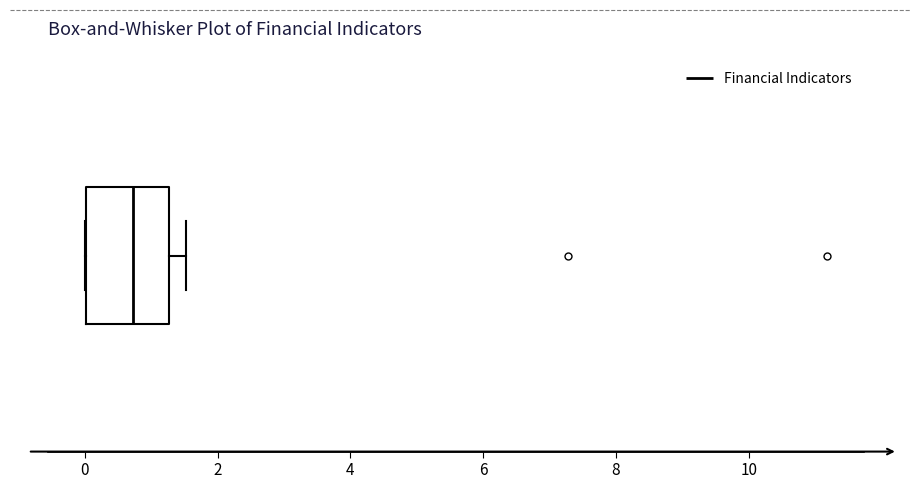

Transcribe this box plot: give where the median line is, the range the box spans, and where the two whiskers end, as read against the x-axis. The values are not printed on the chart, so give them approximately, as read against the axis.

median 0.8, box 0.0 to 1.2, whiskers 0.0 to 1.6